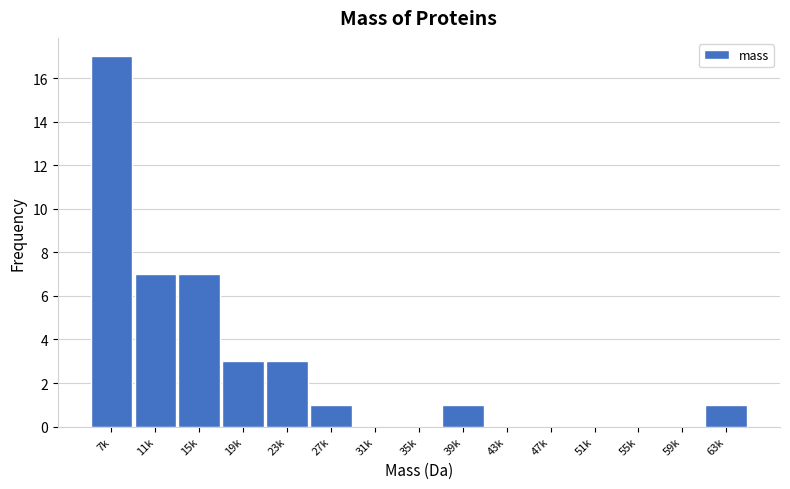

Reading right to left, what are all the values shown in this chart?

63k=1	59k=0	55k=0	51k=0	47k=0	43k=0	39k=1	35k=0	31k=0	27k=1	23k=3	19k=3	15k=7	11k=7	7k=17